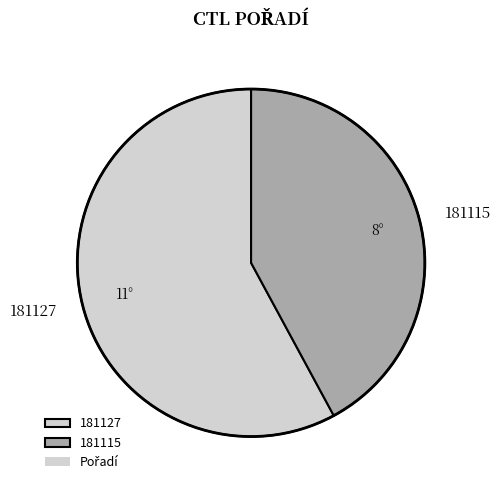

Which has a higher value, 181127 or 181115?

181127